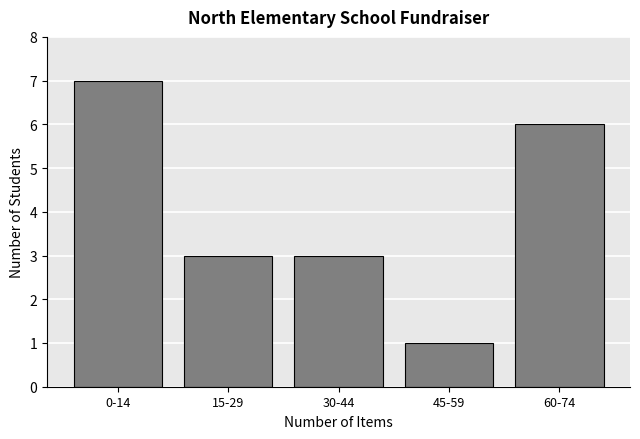

Reading left to right, list all the values displayed in this chart.

0-14=7	15-29=3	30-44=3	45-59=1	60-74=6